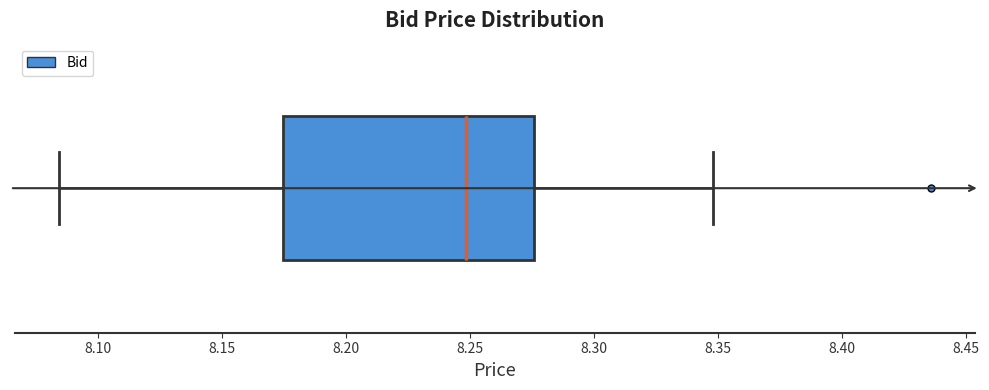

Transcribe this box plot: give where the median line is, the range the box spans, and where the two whiskers end, as read against the x-axis. The values are not printed on the chart, so give them approximately, as read against the axis.

median 8.250, box 8.175 to 8.275, whiskers 8.085 to 8.350